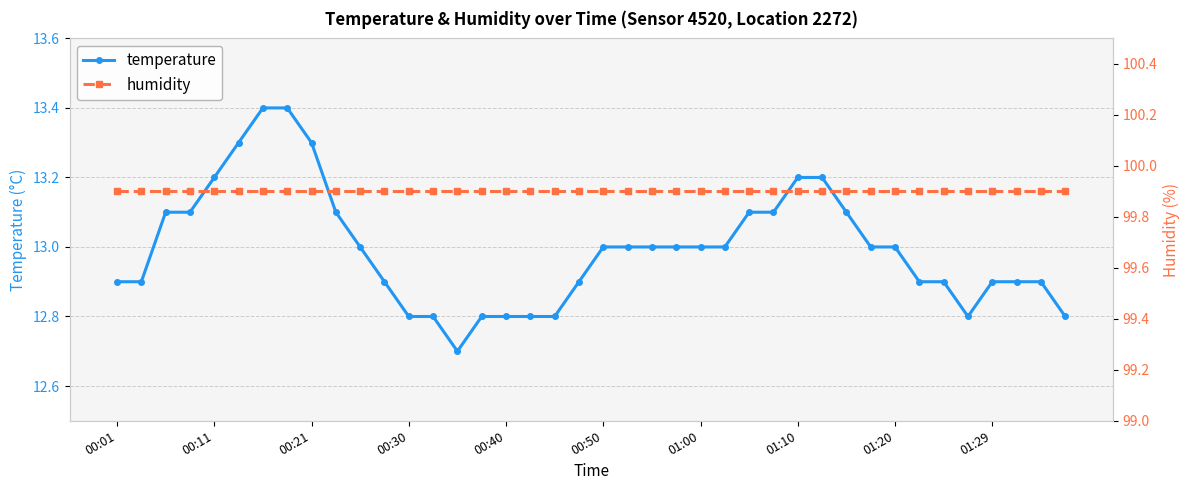

How many series are shown in this chart?

2